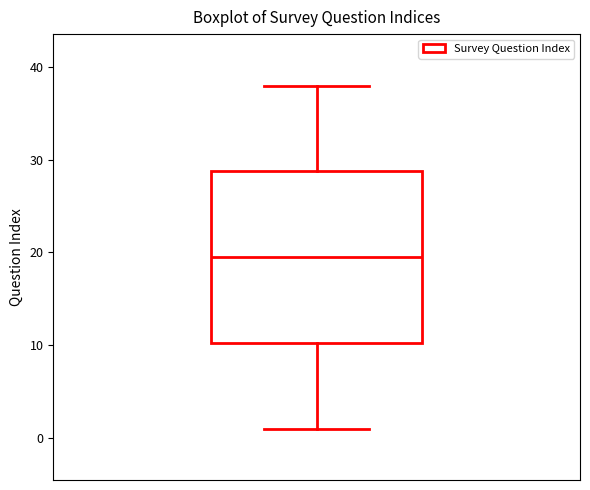

Read this box plot against the y-axis: the position of the median line, the range covered by the box, and the ends of both whiskers. The values are not printed on the chart, so give them approximately, as read against the axis.

median 20, box 10 to 29, whiskers 1 to 38